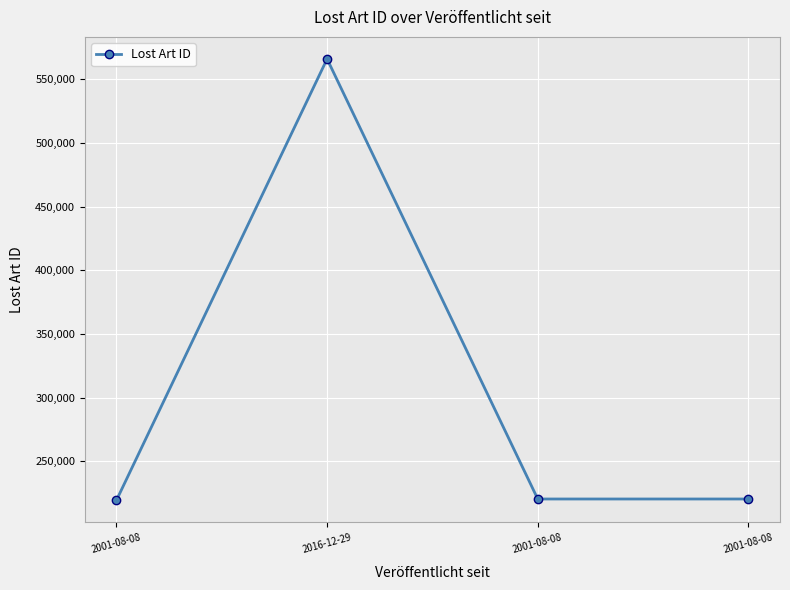

How many series are shown in this chart?

1